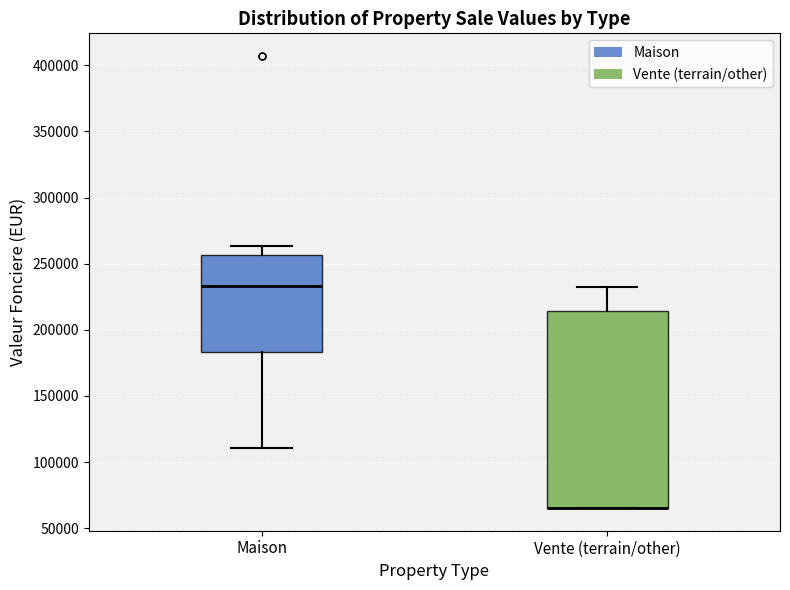

Which box is the tallest, from its lower edge to its upper edge?

Vente (terrain/other)